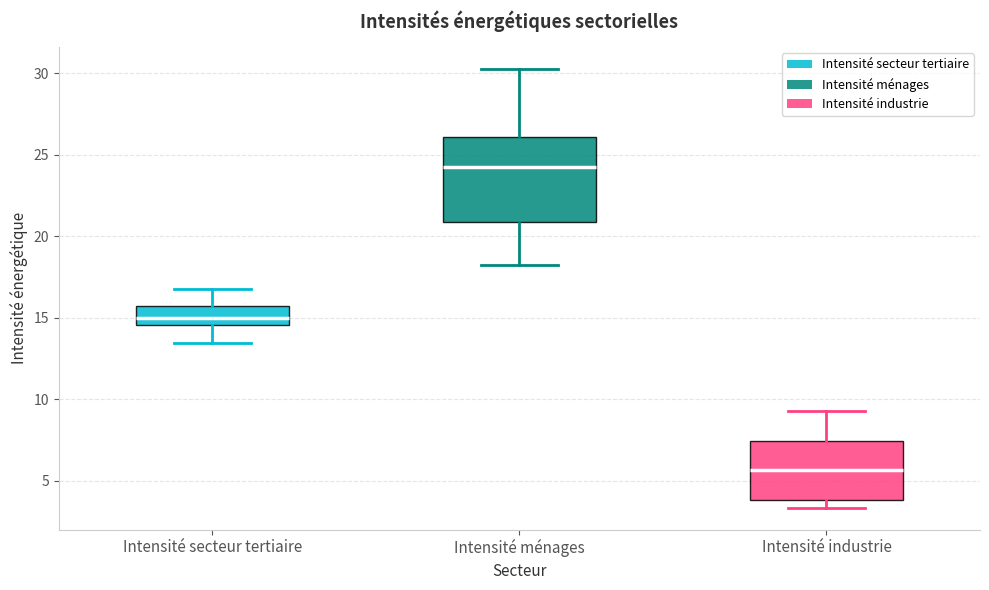

Where does the median line of the box for Intensité industrie sit on the y-axis? The values are not printed on the chart, so give them approximately, as read against the axis.

5.5